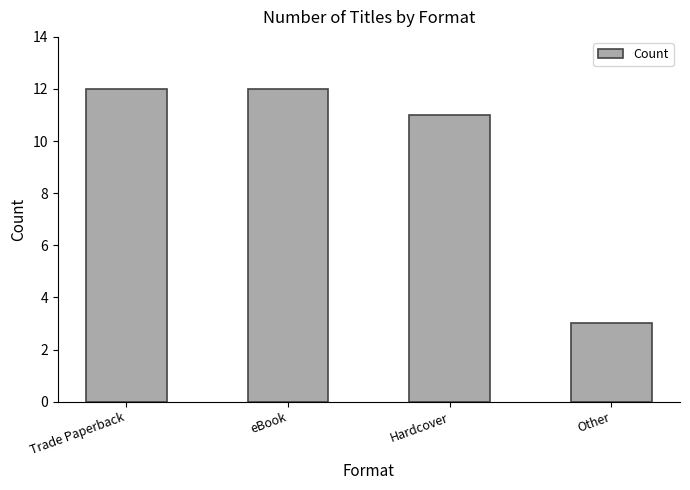

Are the bars grouped side by side (vs. stacked)?

No